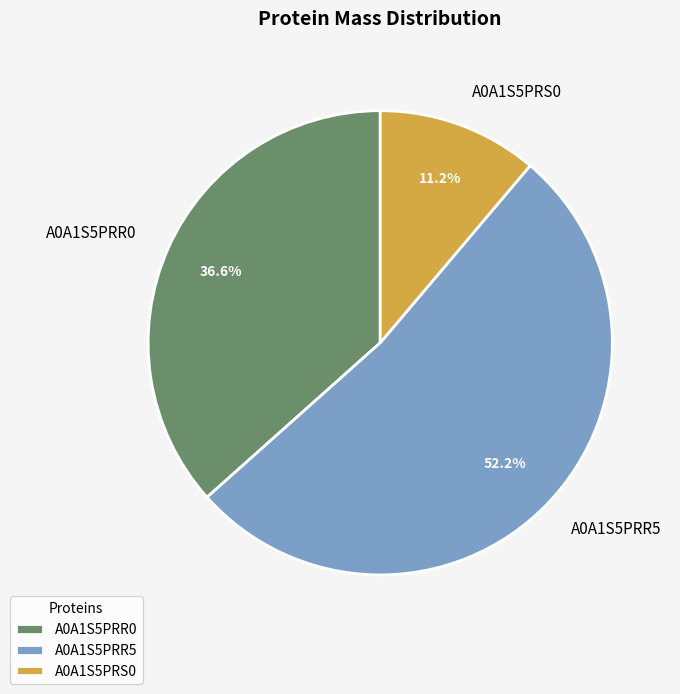

To the nearest percent, what percentage of the pie is A0A1S5PRS0?

11%